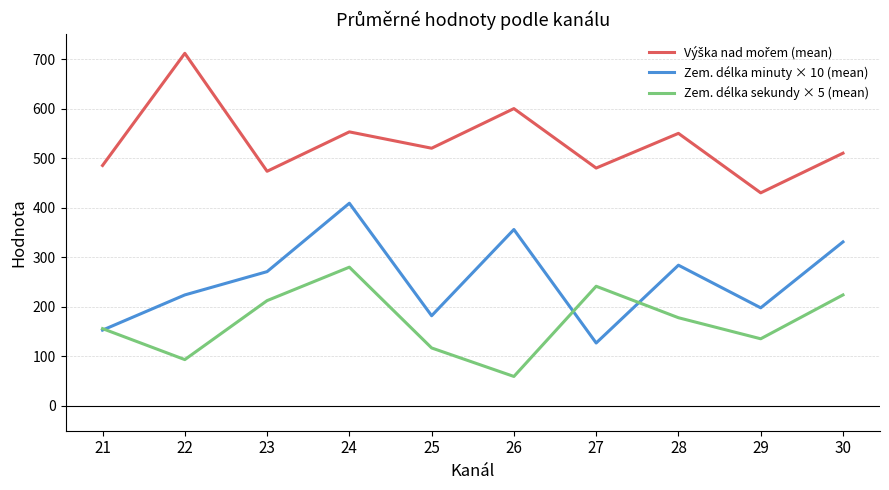

Is it true that Zem. délka minuty × 10 (mean) equals 48.9 at 29?

False